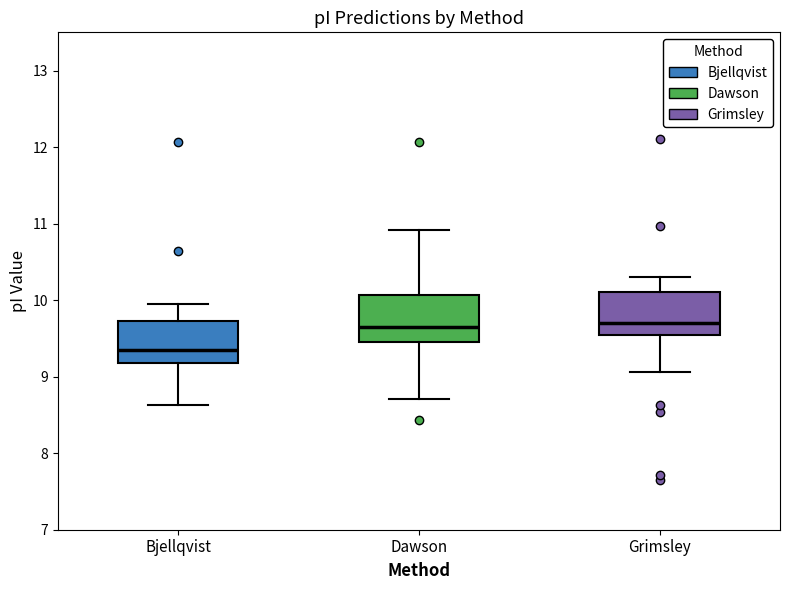

Reading left to right, transcribe this box plot: for each box, give where its median line is, the range the box spans, and where its two whiskers end, as read against the y-axis. The values are not printed on the chart, so give them approximately, as read against the axis.

Bjellqvist: median 9.3, box 9.2 to 9.7, whiskers 8.6 to 10.0
Dawson: median 9.6, box 9.5 to 10.1, whiskers 8.7 to 10.9
Grimsley: median 9.7, box 9.5 to 10.1, whiskers 9.1 to 10.3